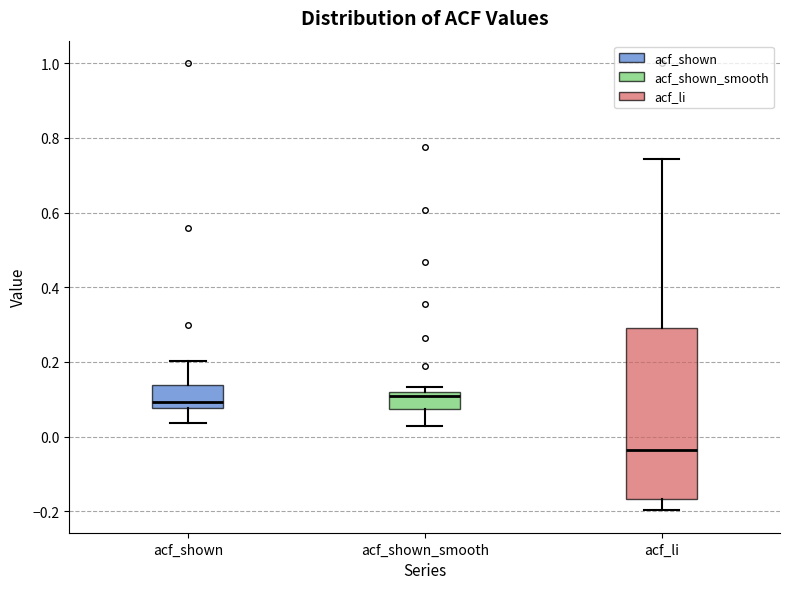

Reading left to right, read every box against the y-axis: the position of its median line, the range the box covers, and the ends of its whiskers. The values are not printed on the chart, so give them approximately, as read against the axis.

acf_shown: median 0.10, box 0.08 to 0.14, whiskers 0.04 to 0.20
acf_shown_smooth: median 0.10, box 0.08 to 0.12, whiskers 0.02 to 0.14
acf_li: median -0.04, box -0.16 to 0.30, whiskers -0.20 to 0.74